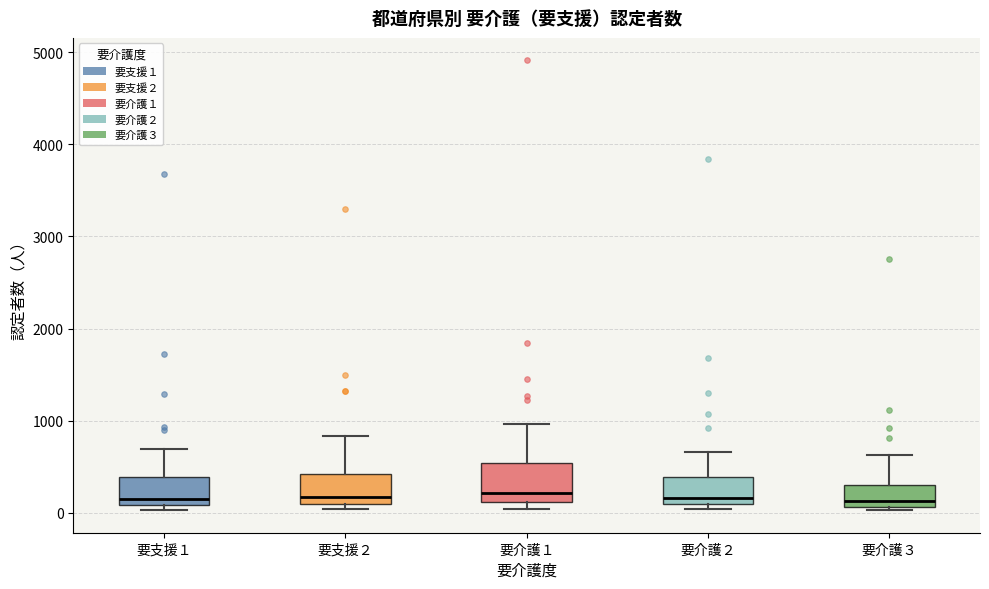

Reading left to right, transcribe this box plot: for each box, give where its median line is, the range the box spans, and where its two whiskers end, as read against the y-axis. The values are not printed on the chart, so give them approximately, as read against the axis.

要支援１: median 200, box 100 to 400, whiskers 0 to 700
要支援２: median 200, box 100 to 400, whiskers 0 to 800
要介護１: median 200, box 100 to 500, whiskers 0 to 1000
要介護２: median 200, box 100 to 400, whiskers 0 to 700
要介護３: median 100 (just above the box's lower edge), box 100 to 300, whiskers 0 to 600